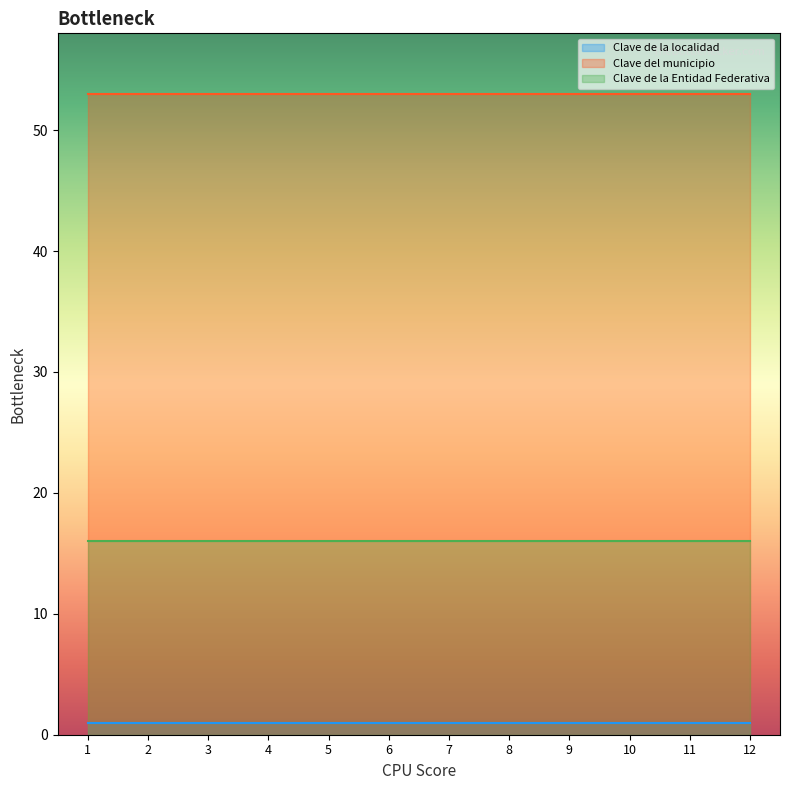

At 10, list the series in order from largest to smallest.

Clave del municipio, Clave de la Entidad Federativa, Clave de la localidad